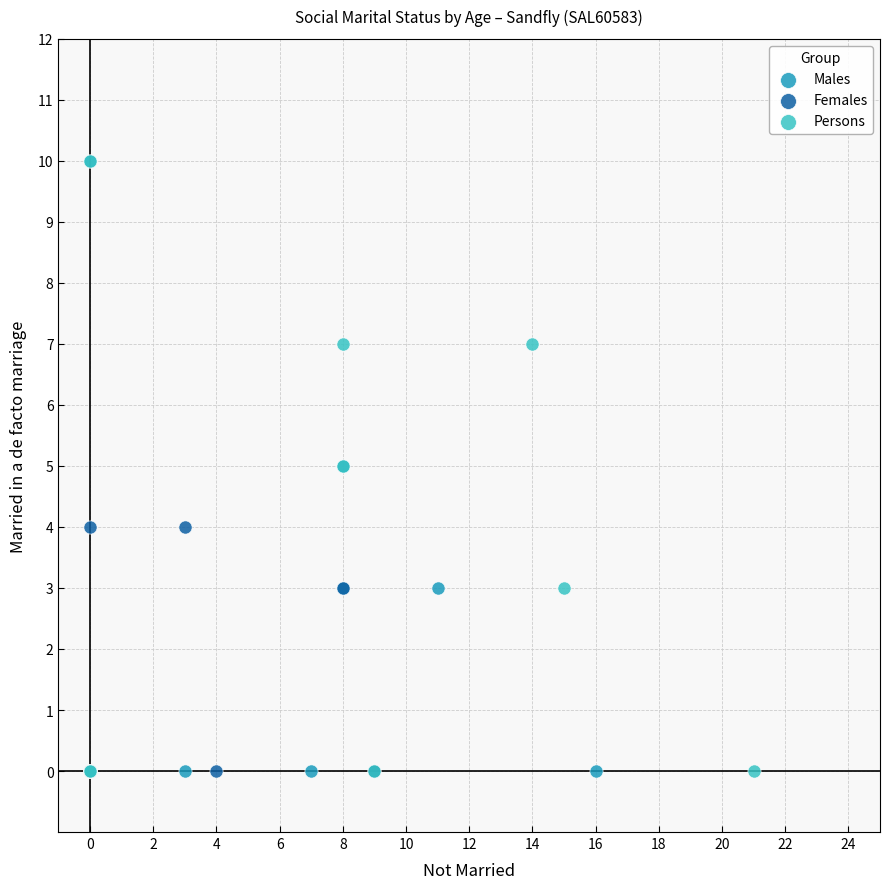

What are all the series names shown in the legend?

Males, Females, Persons